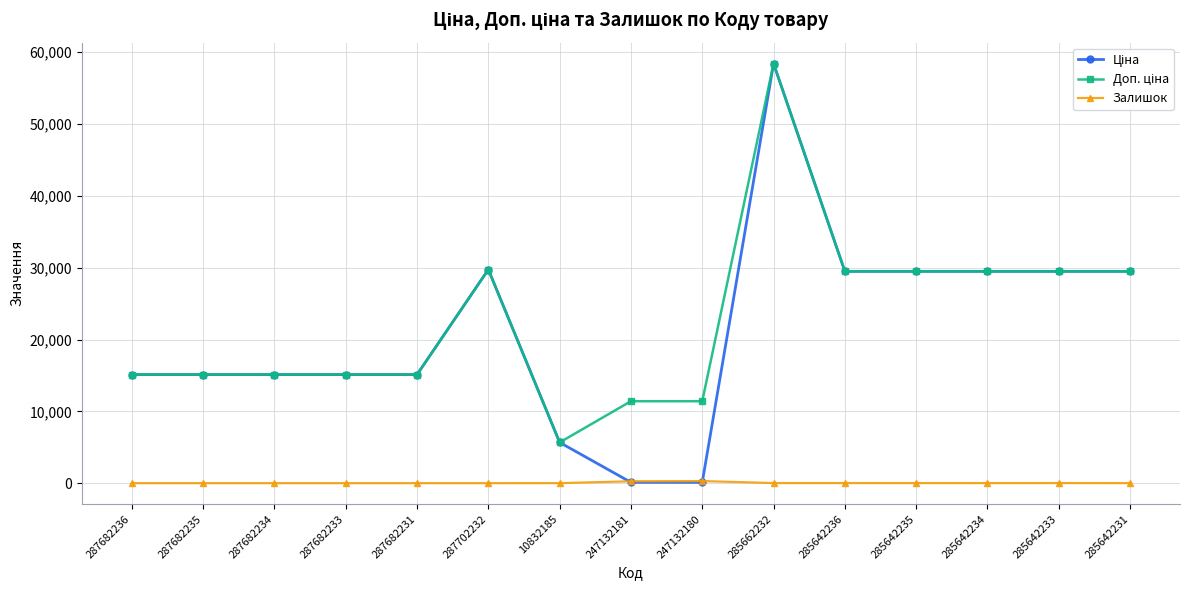

At which category is the sum across all series the highest?

285662232